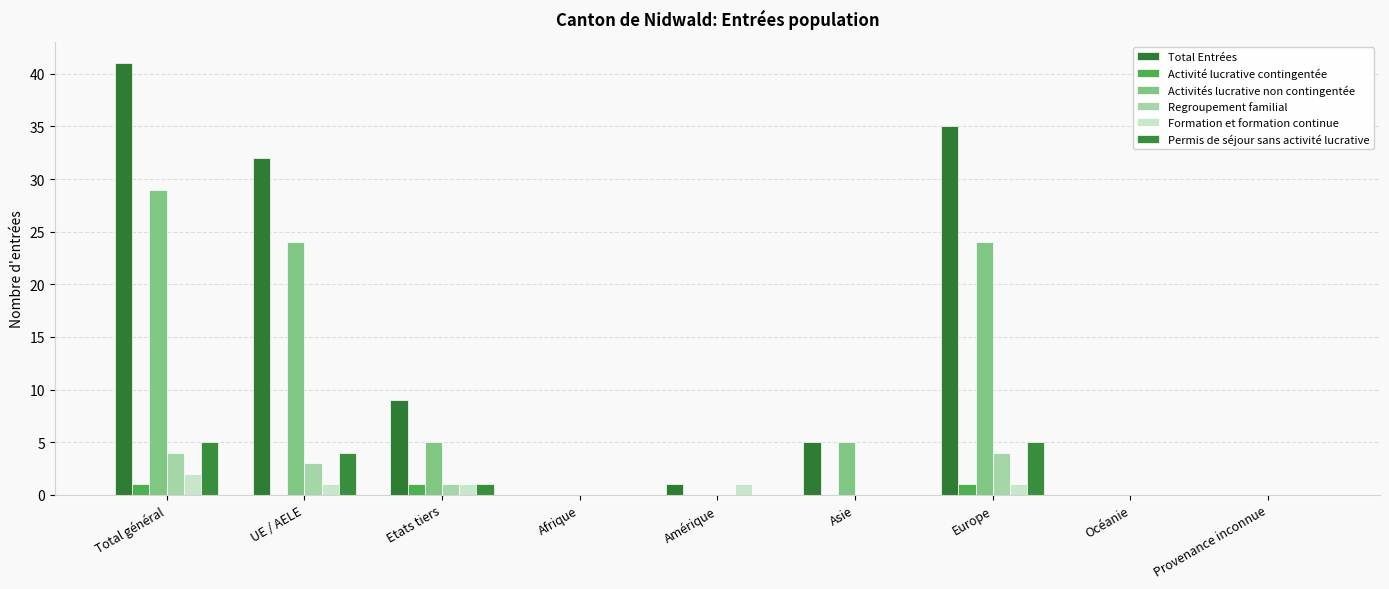

Does the chart contain stacked bars?

No